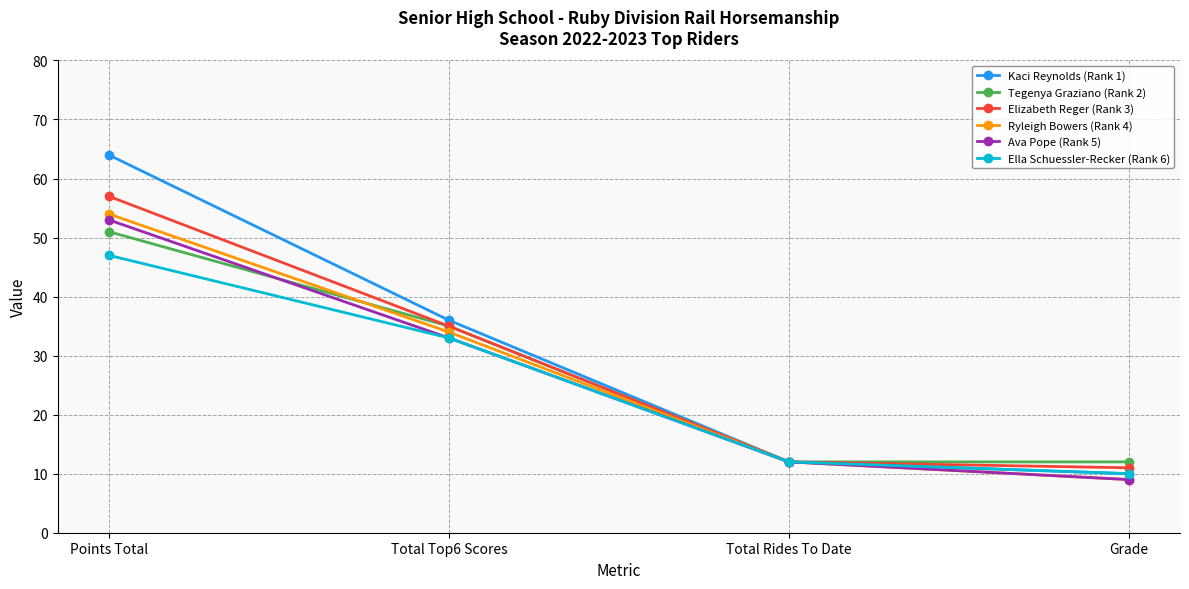

Where does the Tegenya Graziano (Rank 2) series first go above 35?

Points Total